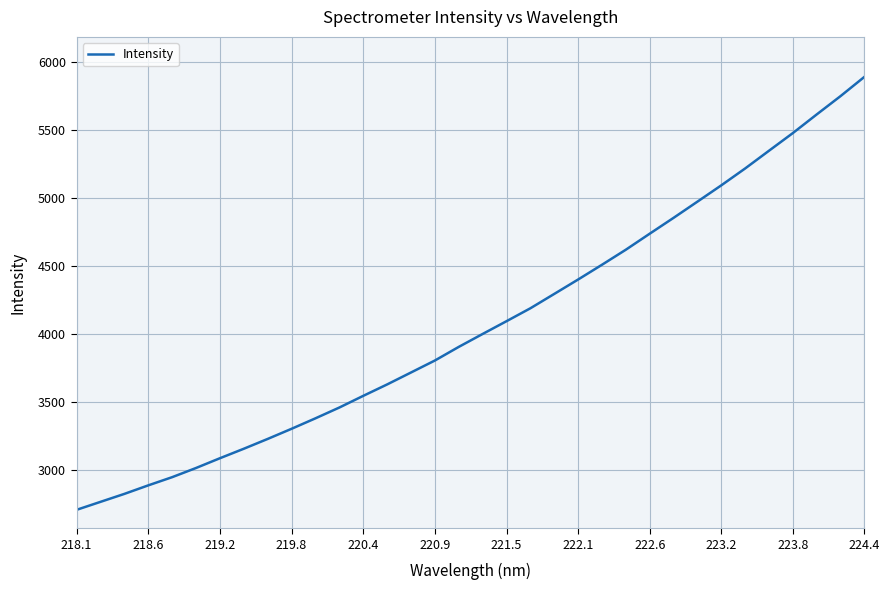

What is the difference between the maximum and minimum values?

3182.1